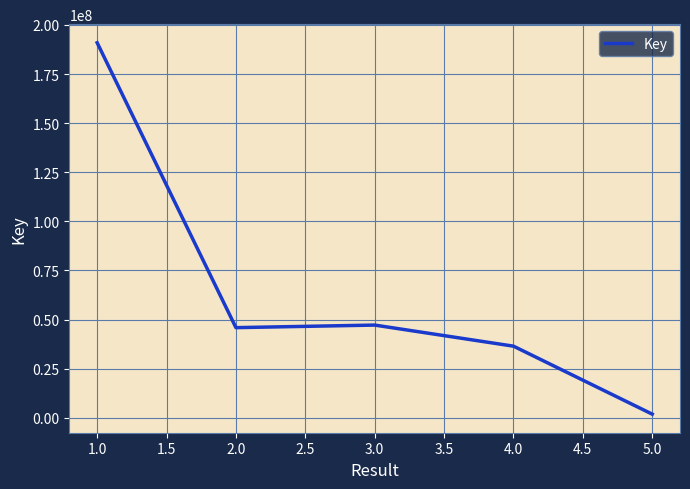

What is the sum of all values?

322318186